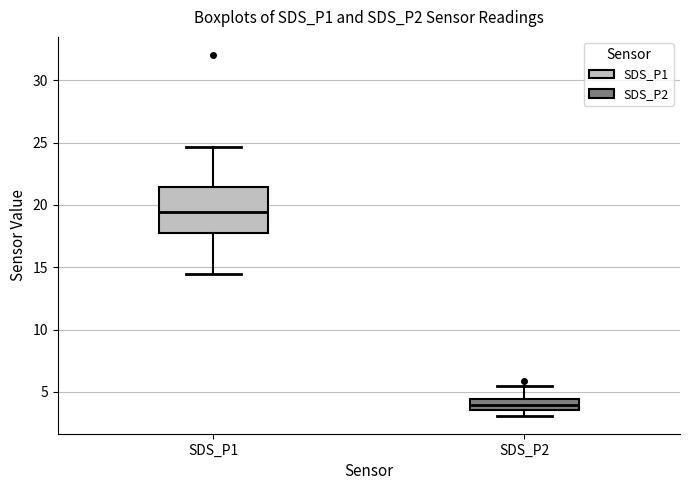

Reading left to right, read every box against the y-axis: the position of its median line, the range the box covers, and the ends of its whiskers. The values are not printed on the chart, so give them approximately, as read against the axis.

SDS_P1: median 19.5, box 17.5 to 21.5, whiskers 14.5 to 24.5
SDS_P2: median 4.0, box 3.5 to 4.5, whiskers 3.0 to 5.5